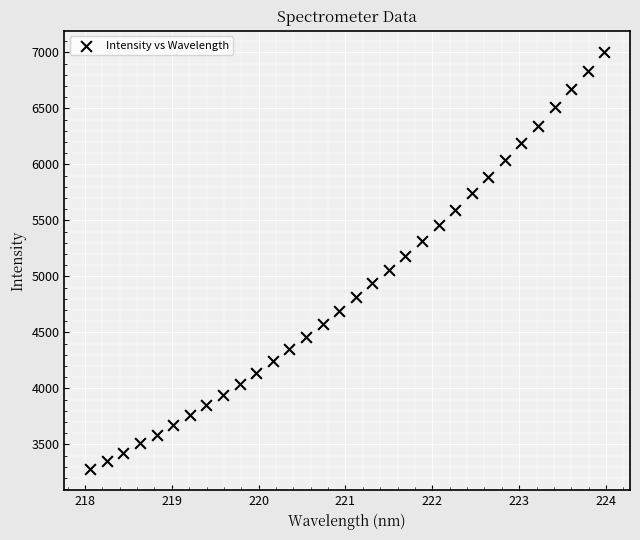

What is the range of Y values (max minus min)?

3730.4